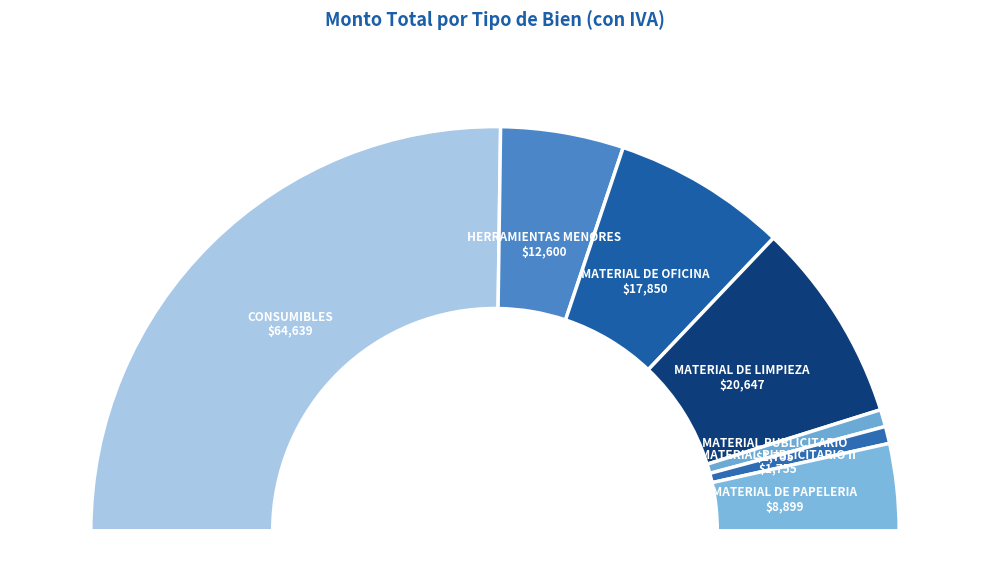

How many segments does this pie chart have?

7